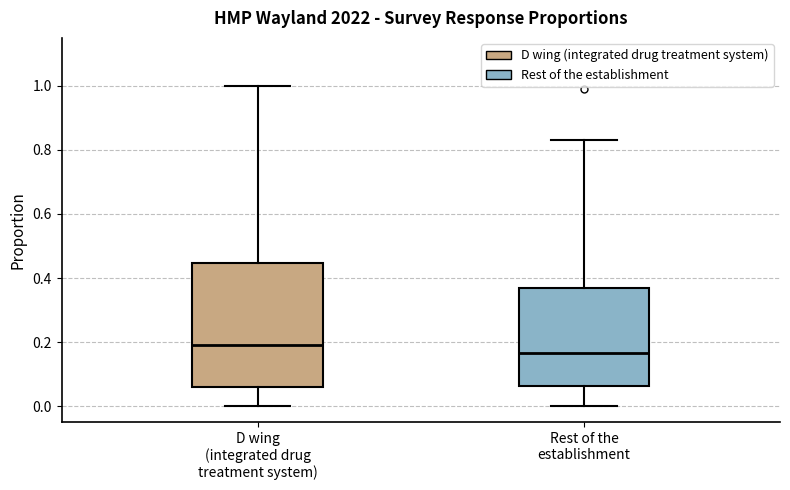

Which box's median line is the lowest?

Rest of the establishment